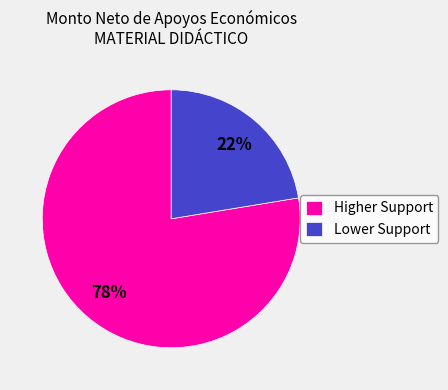

Between Higher Support and Lower Support, which is larger?

Higher Support